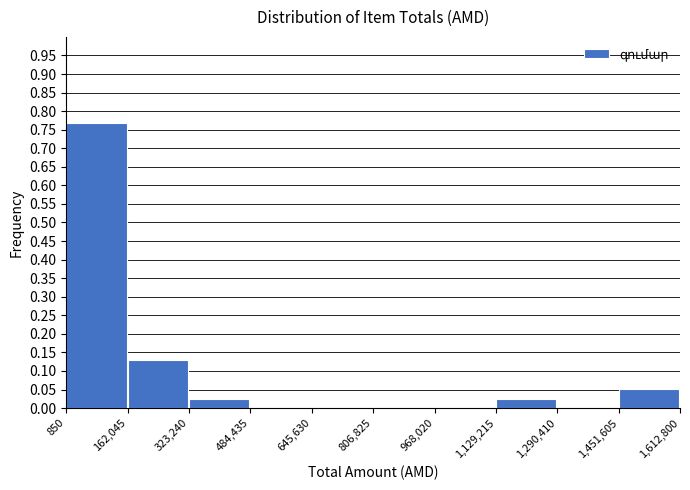

What is the height of the bar covering 850 to 162,045 on the x-axis? The values are not printed on the chart, so give them approximately, as read against the axis.

0.770